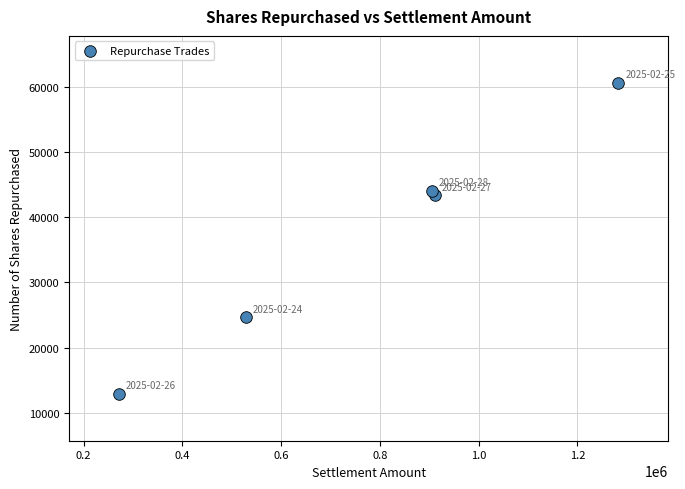

What Y value in the scatter plot is closest to 36753?

43339